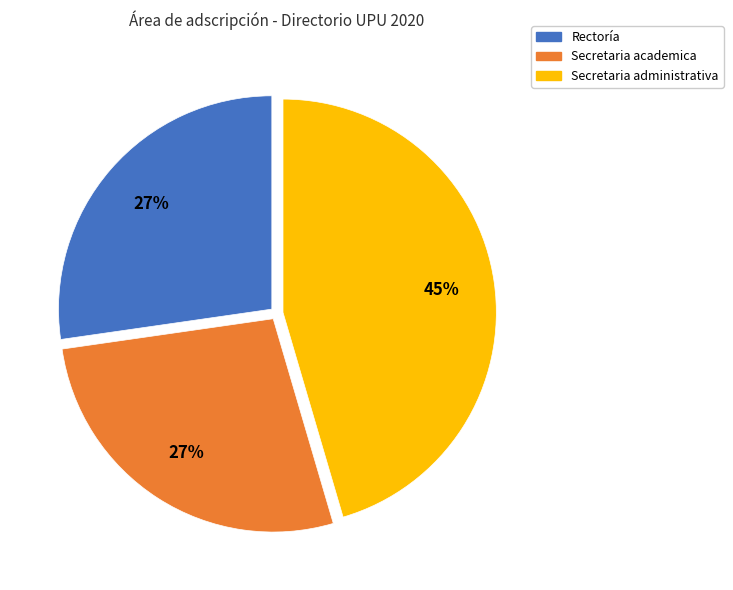

Which category has the biggest portion of the pie?

Secretaria administrativa